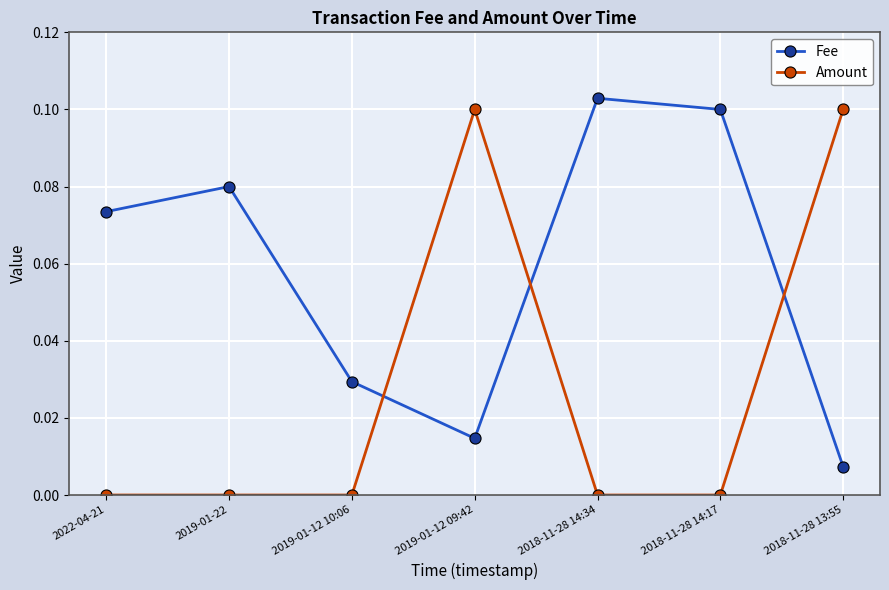

After their last crossing, which series has the higher values: Amount or Fee?

Amount